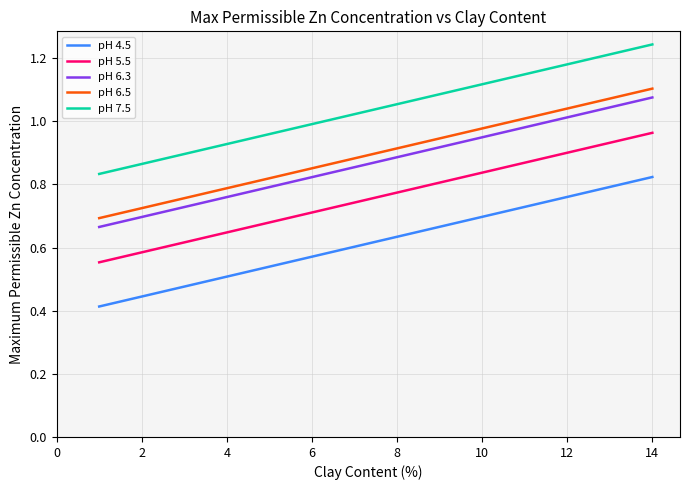

True or false: pH 6.5 and pH 5.5 cross at least once.

False